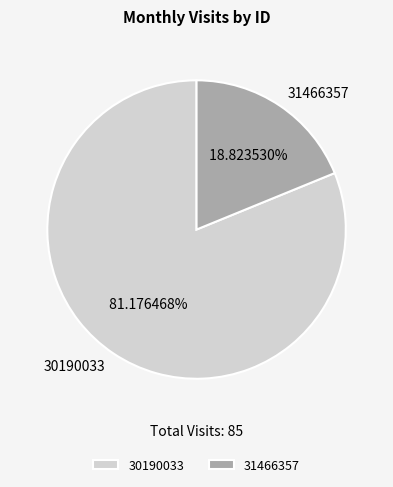

What percentage is the 31466357 slice, to the nearest percent?

19%